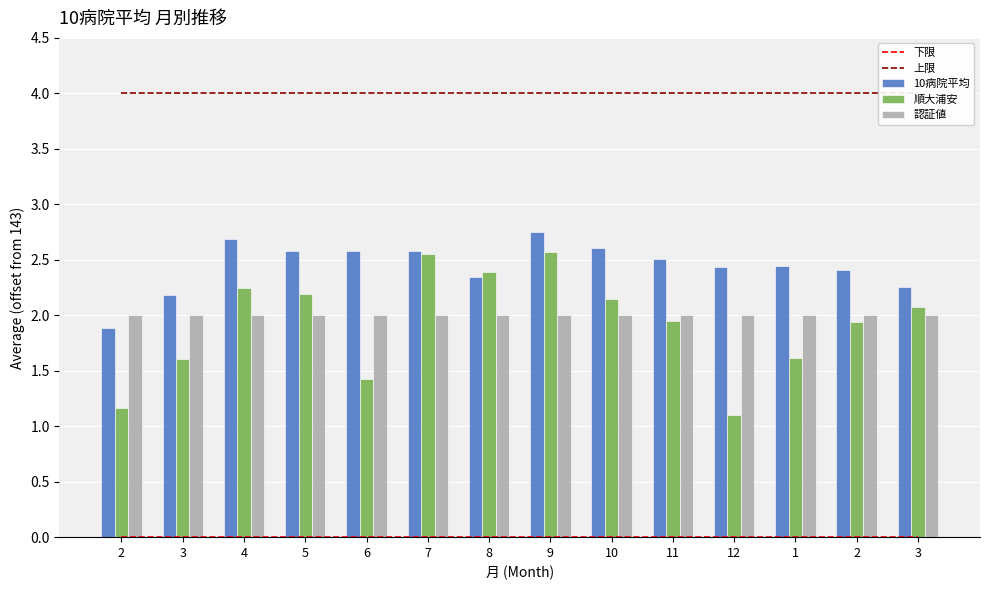

At how many categories does at least one series exceed 1?

14